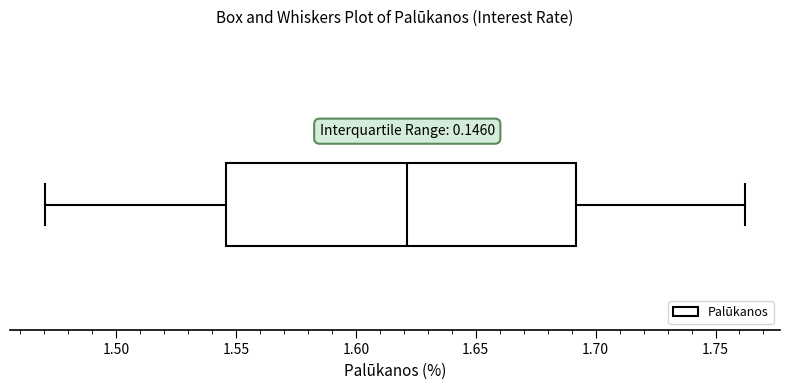

Transcribe this box plot: give where the median line is, the range the box spans, and where the two whiskers end, as read against the x-axis. The values are not printed on the chart, so give them approximately, as read against the axis.

median 1.620, box 1.545 to 1.690, whiskers 1.470 to 1.760